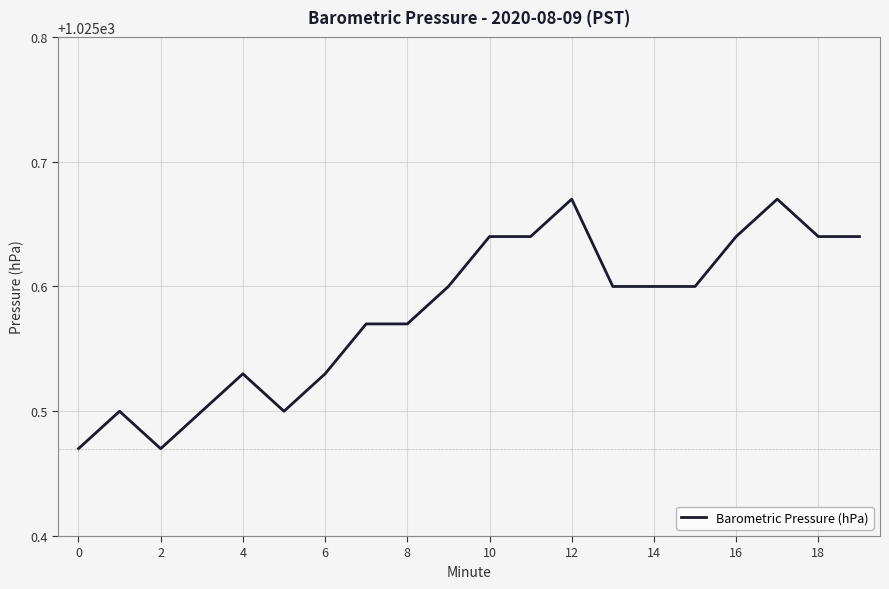

How many lines are shown in the chart?

1